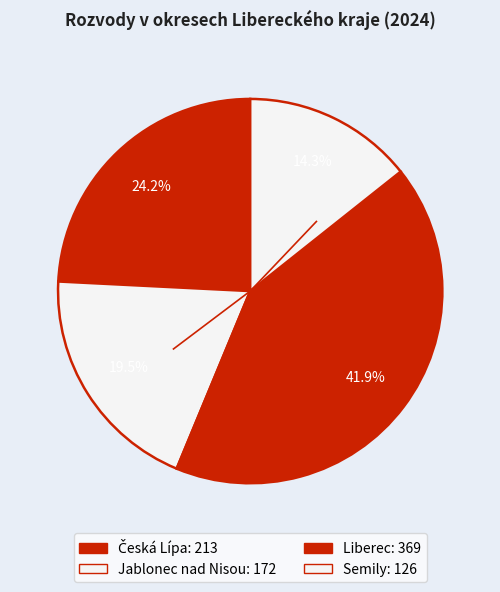

Which category has the smallest portion of the pie?

Semily